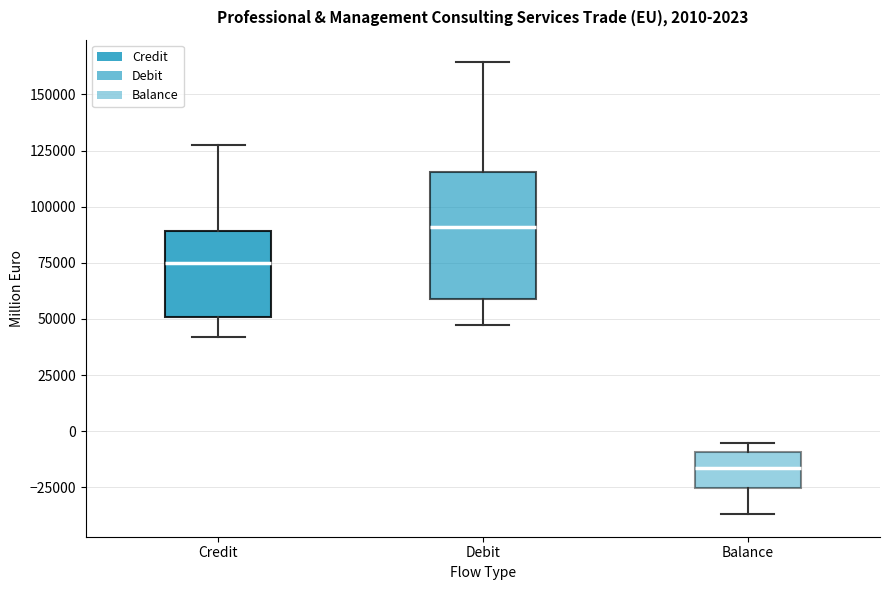

Which box has the highest median line?

Debit